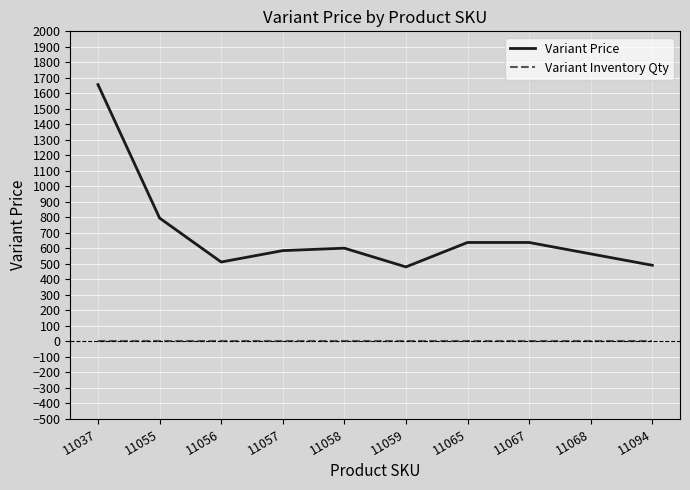

Is it true that Variant Price equals 775.1 at 11068?

False